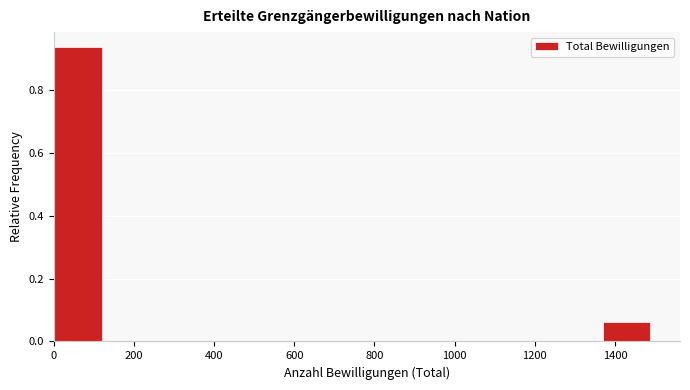

Reading left to right, transcribe this chart: for each bar, give the range it covers on the x-axis and its height. Neither the bar edges nor the heights are printed on the chart, so give them approximately, as read against the axes.

0 to 120: 0.94
120 to 240: 0
240 to 380: 0
380 to 500: 0
500 to 620: 0
620 to 740: 0
740 to 880: 0
880 to 1000: 0
1000 to 1120: 0
1120 to 1240: 0
1240 to 1360: 0
1360 to 1500: 0.06